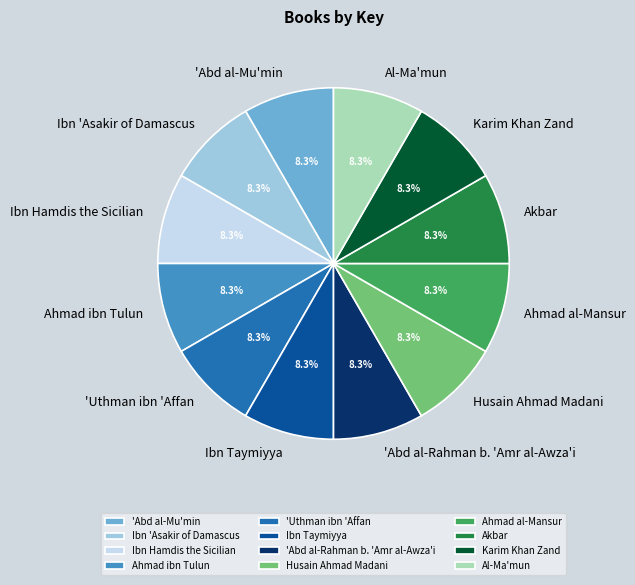

What percentage is the 'Abd al-Mu'min slice, to the nearest percent?

8%